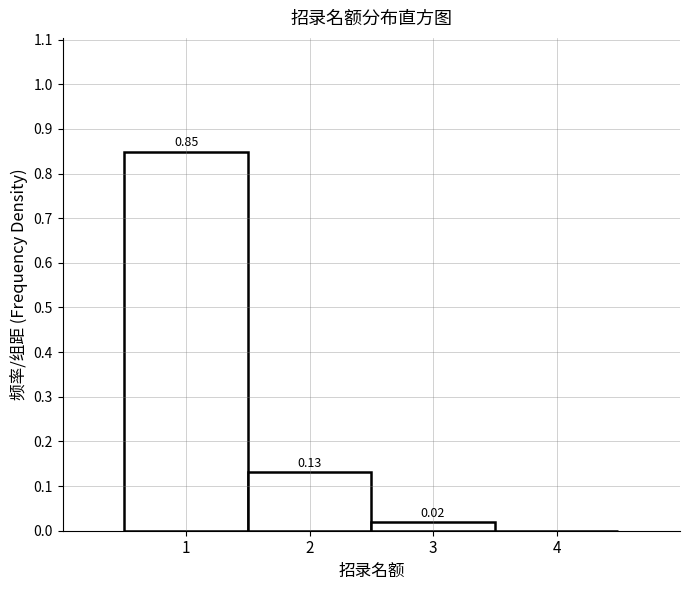

Which range on the x-axis has the tallest bar?

0.5 to 1.5